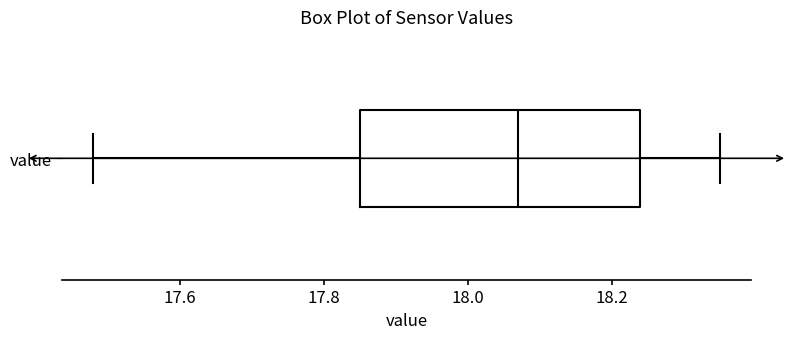

Transcribe this box plot: give where the median line is, the range the box spans, and where the two whiskers end, as read against the x-axis. The values are not printed on the chart, so give them approximately, as read against the axis.

median 18.08, box 17.86 to 18.24, whiskers 17.48 to 18.36